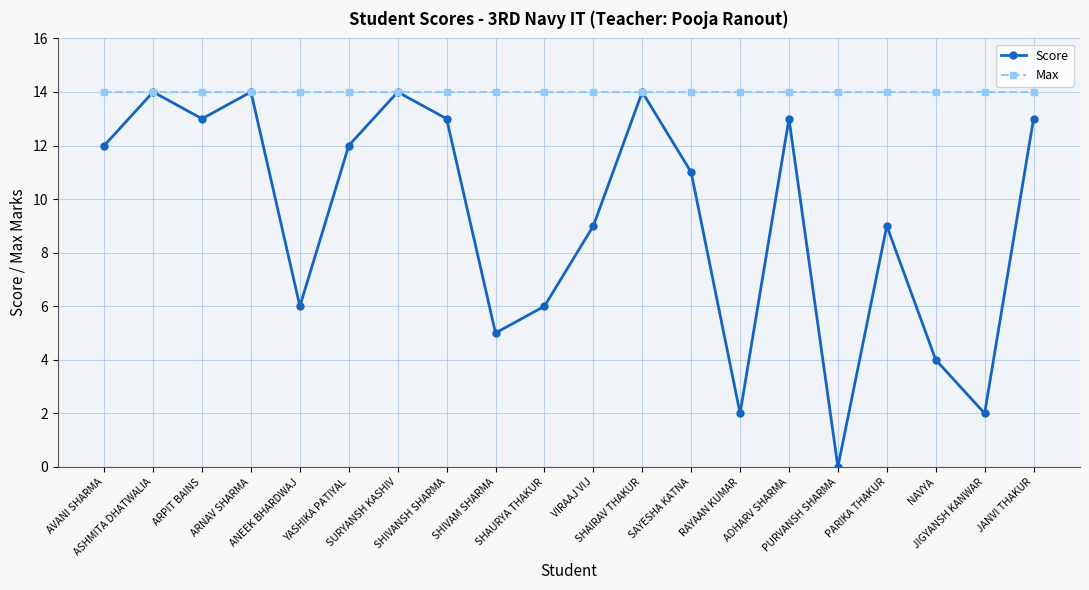

Read the Score value at ARPIT BAINS, to the nearest 5.

15